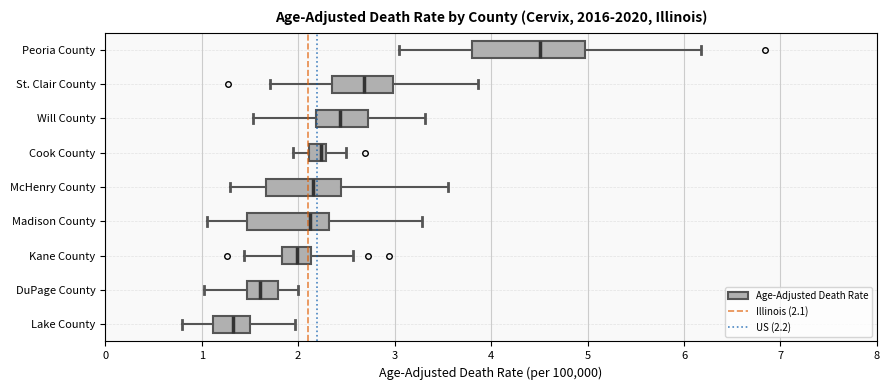

Which box is the widest, from its left edge to its right edge?

Peoria County